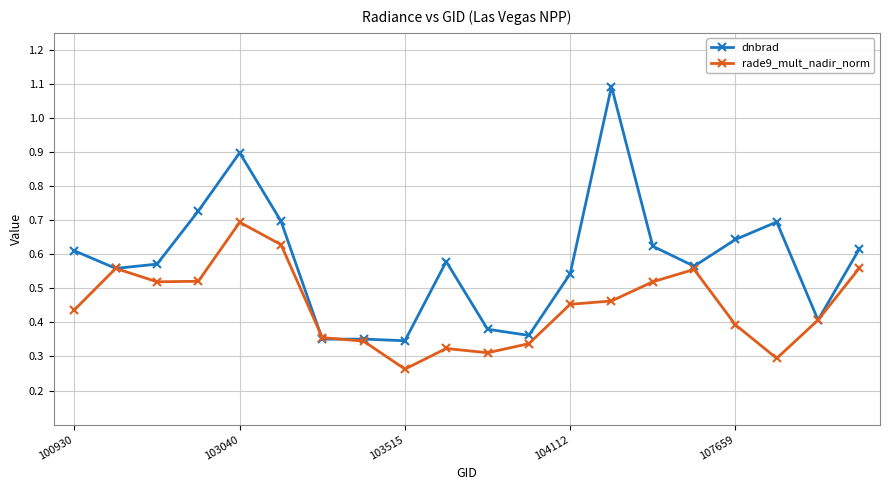

List the series in order of their peak value, lowest first.

rade9_mult_nadir_norm, dnbrad